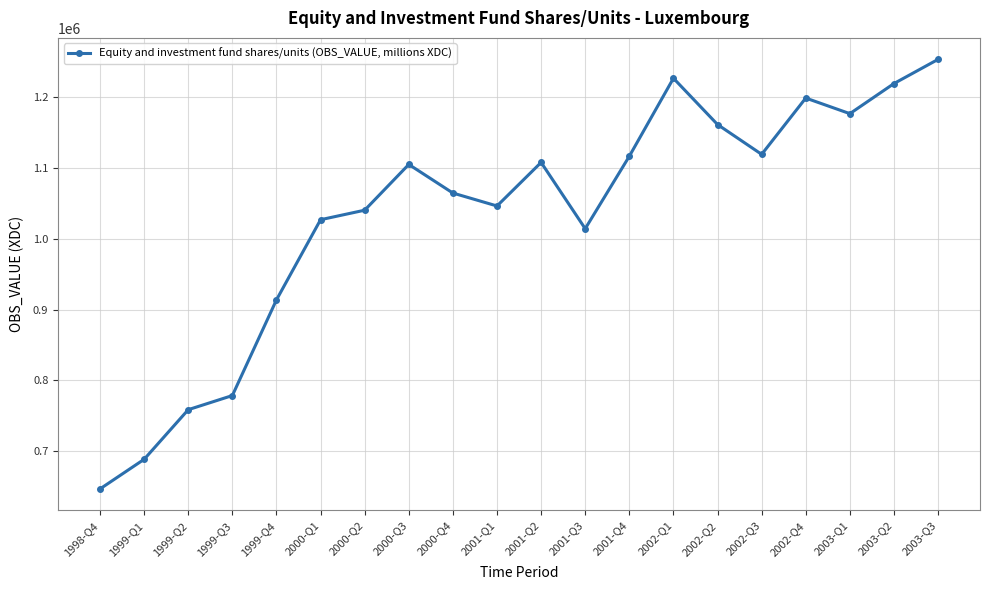

What is the label of the 19th point from the left?

2003-Q2